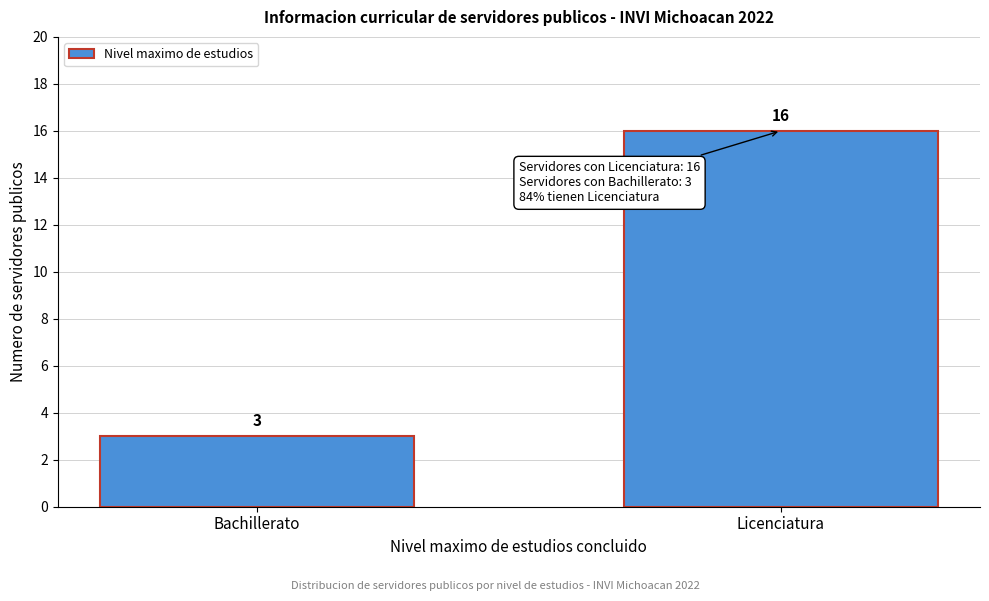

Reading left to right, transcribe all the data shown in this chart.

Bachillerato=3	Licenciatura=16